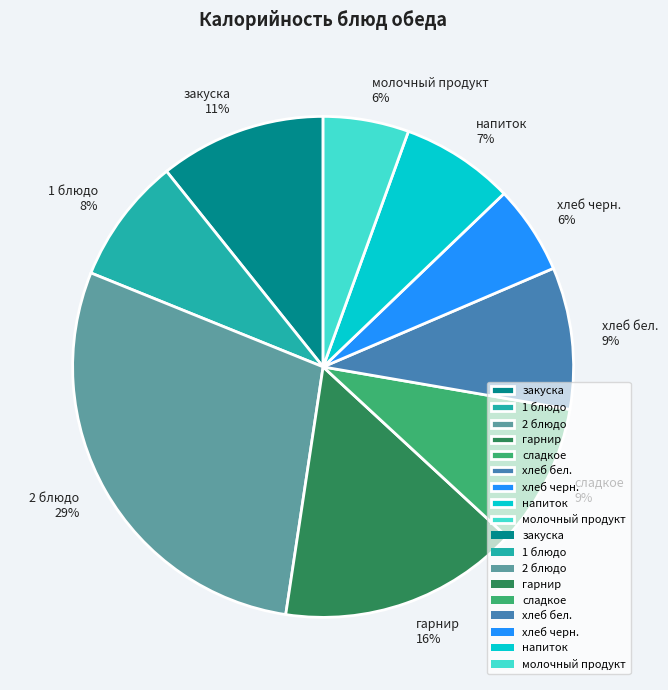

Does 2 блюдо account for over 50% of the chart?

No